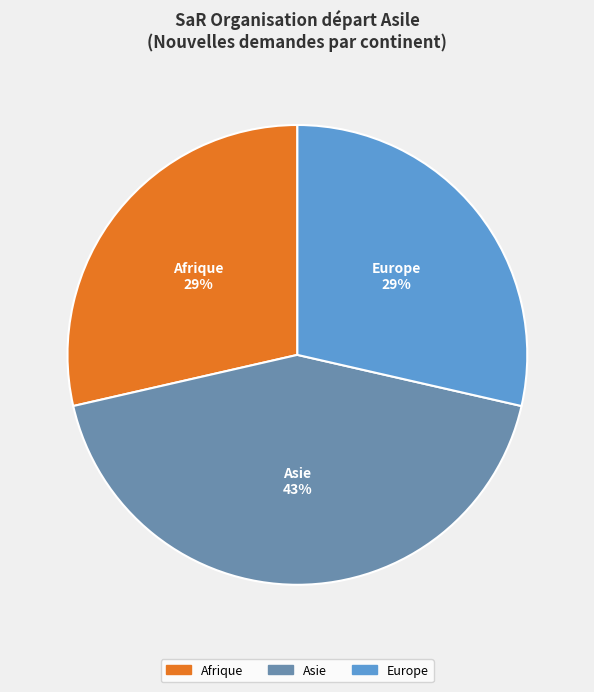

How many slices are in this pie chart?

3